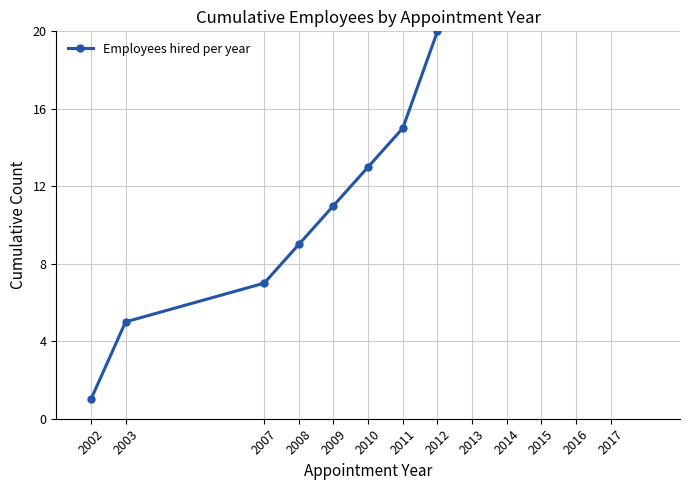

At which label is the value closest to 15?

2011